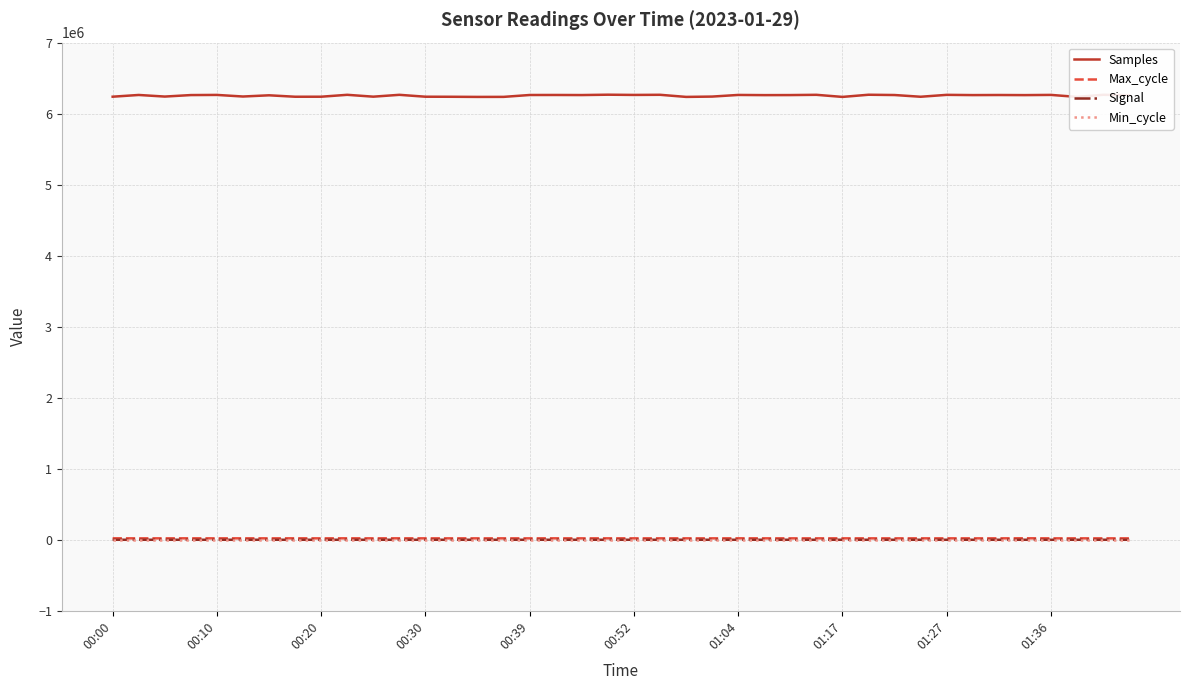

True or false: Max_cycle has more than 1 points higher than both neighbors.

True